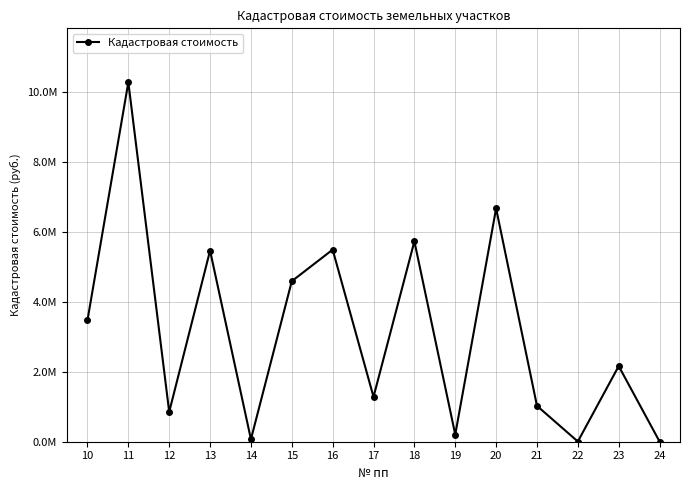

Which label corresponds to the largest value in the chart?

11